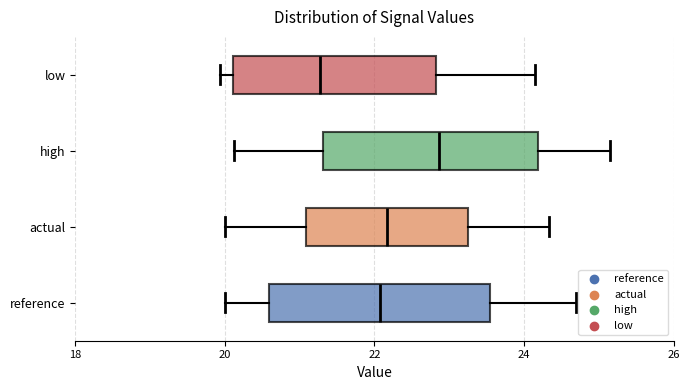

Where is the right edge of the box for low on the x-axis? The values are not printed on the chart, so give them approximately, as read against the axis.

22.8